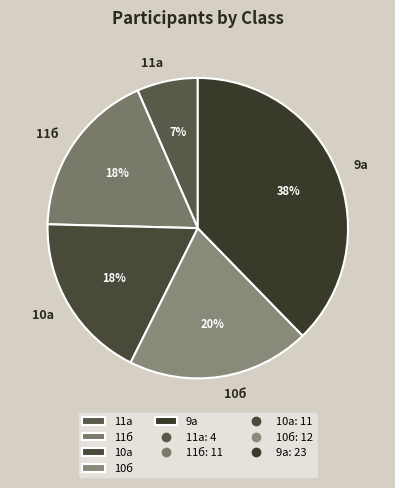

Count the number of slices in the pie.

5